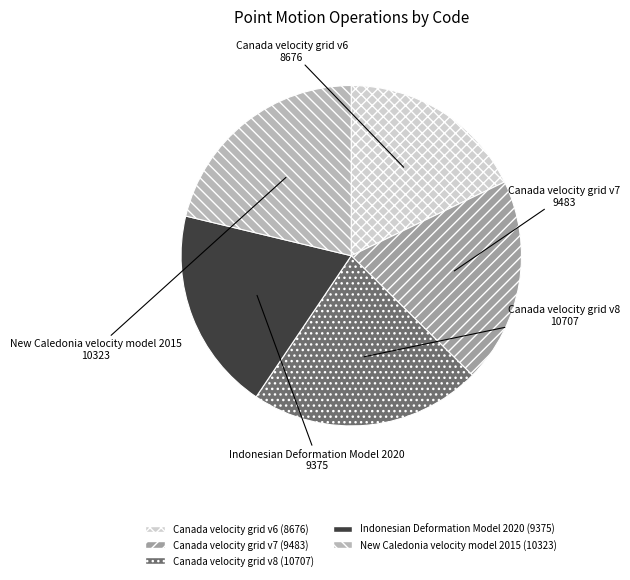

True or false: Canada velocity grid v6 accounts for 18% of the total.

True